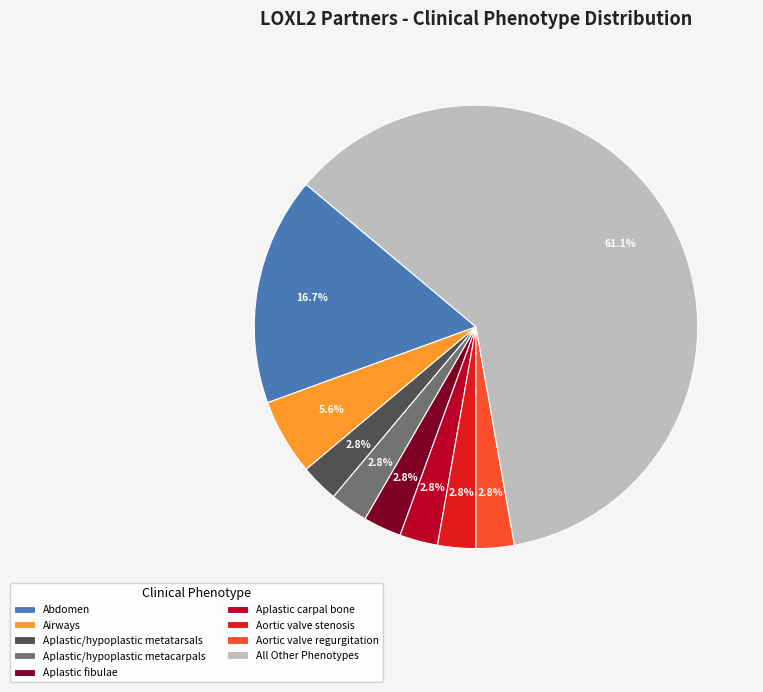

Between Abdomen and Aortic valve stenosis, which is larger?

Abdomen